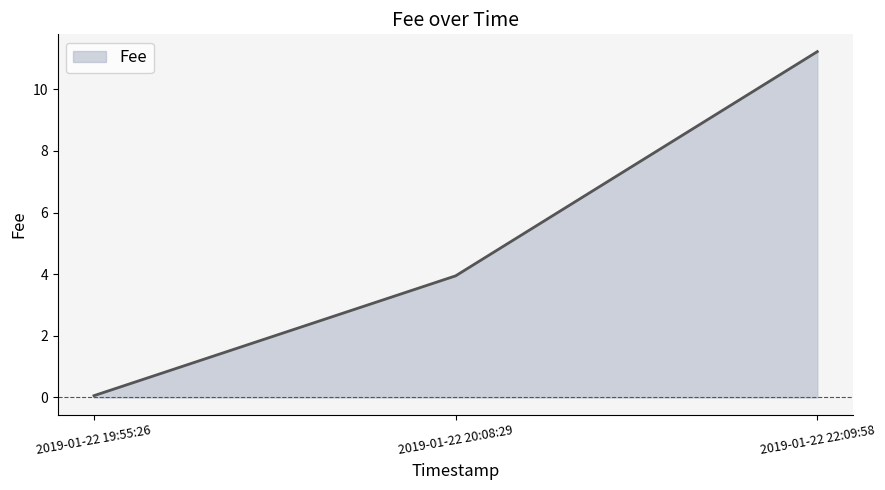

How many series are shown in this chart?

1